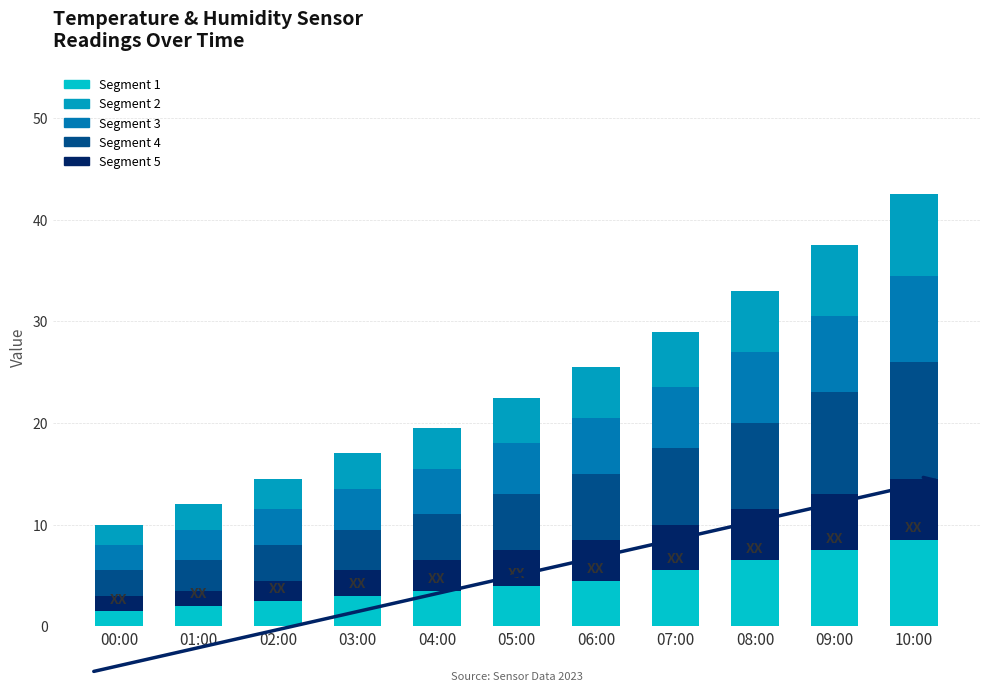

What is the maximum value shown in the chart?

42.5